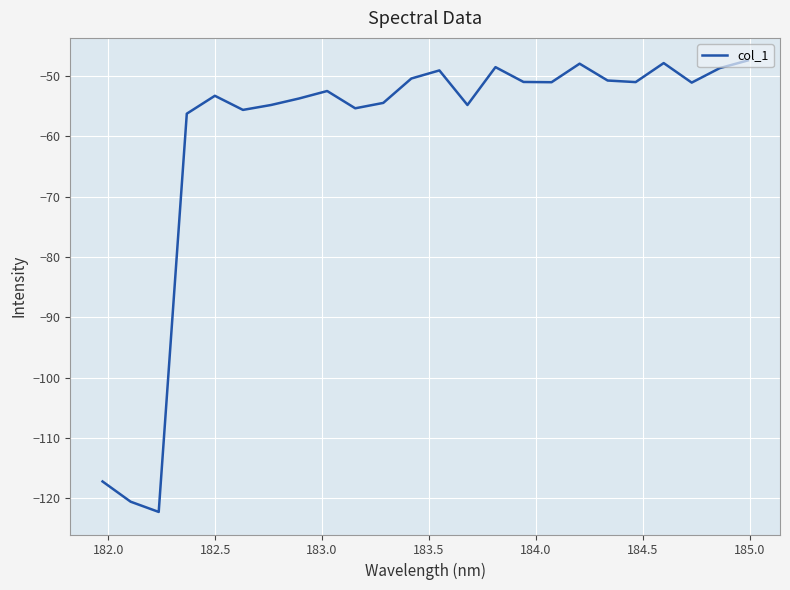

What is the minimum value shown in the chart?

-122.3